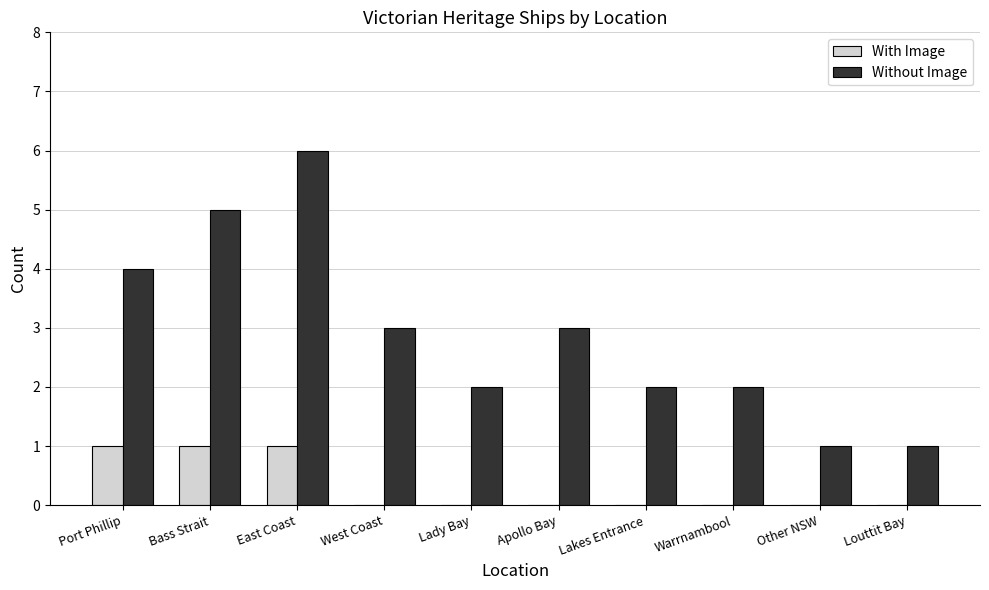

How many distinct data groups are displayed?

2